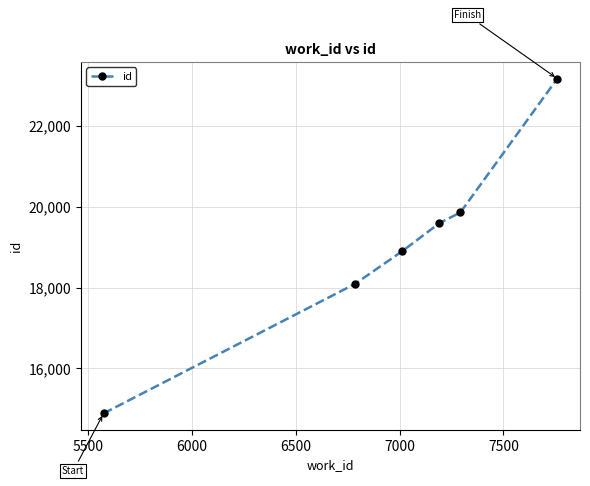

Reading right to left, transcribe all the data shown in this chart.

23173	19861	19596	18903	18095	14889